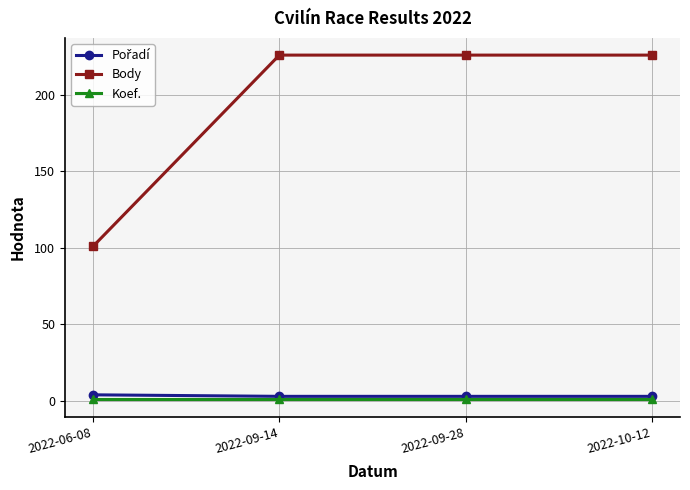

Which series has the widest spread of values?

Body